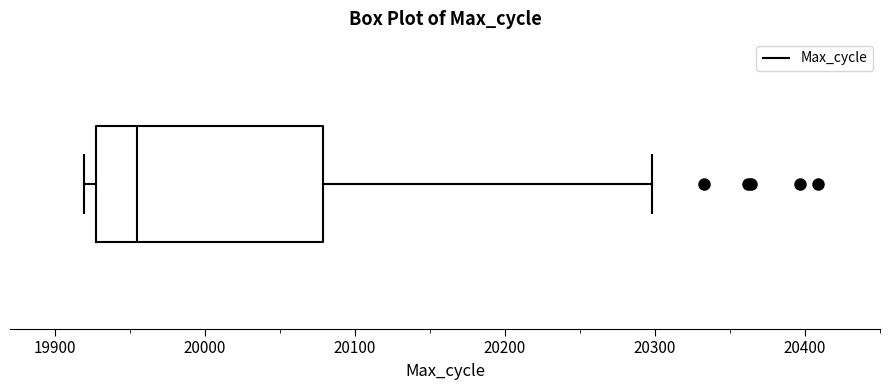

Transcribe this box plot: give where the median line is, the range the box spans, and where the two whiskers end, as read against the x-axis. The values are not printed on the chart, so give them approximately, as read against the axis.

median 19950, box 19930 to 20080, whiskers 19920 to 20300